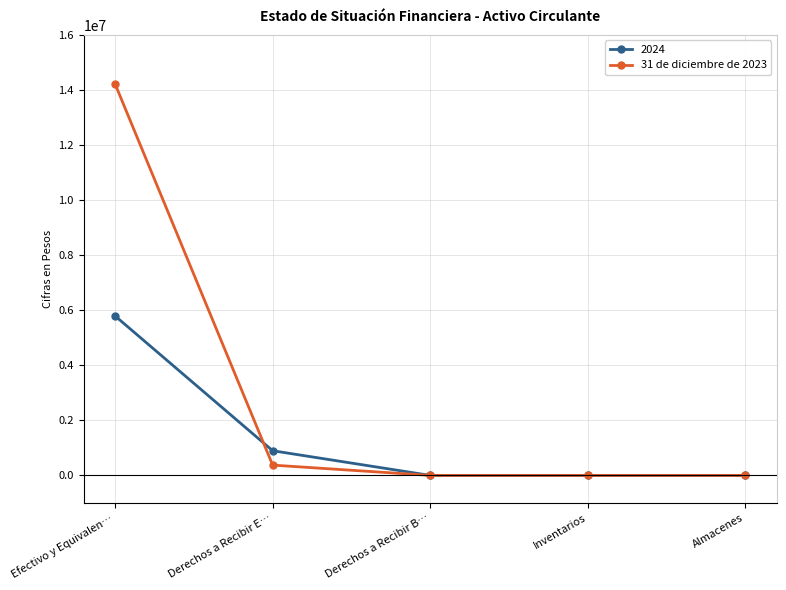

List the series in order of their overall mean, lowest first.

2024, 31 de diciembre de 2023